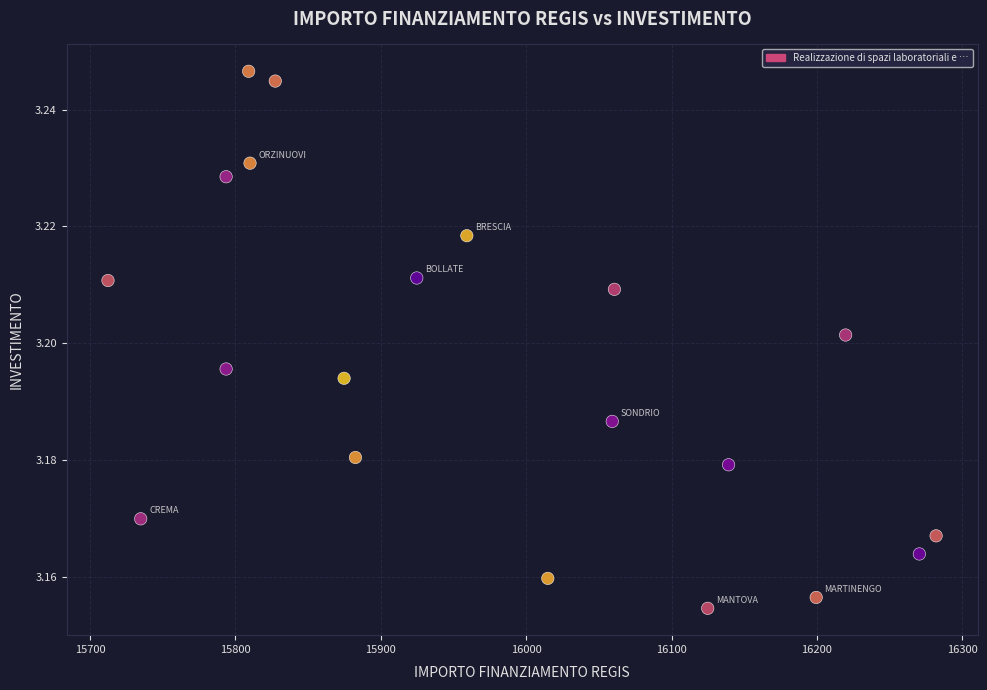

What is the range of X values (max minus min)?

569.6